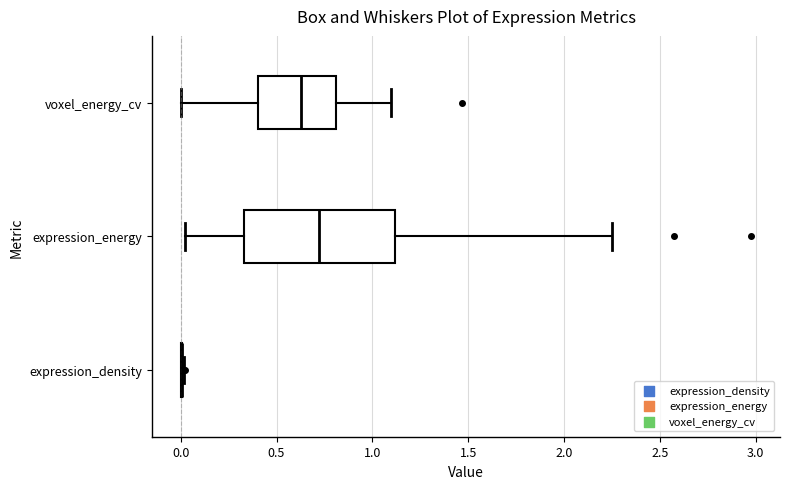

Comparing the boxes themselves (not the whiskers), which one is the widest?

expression_energy